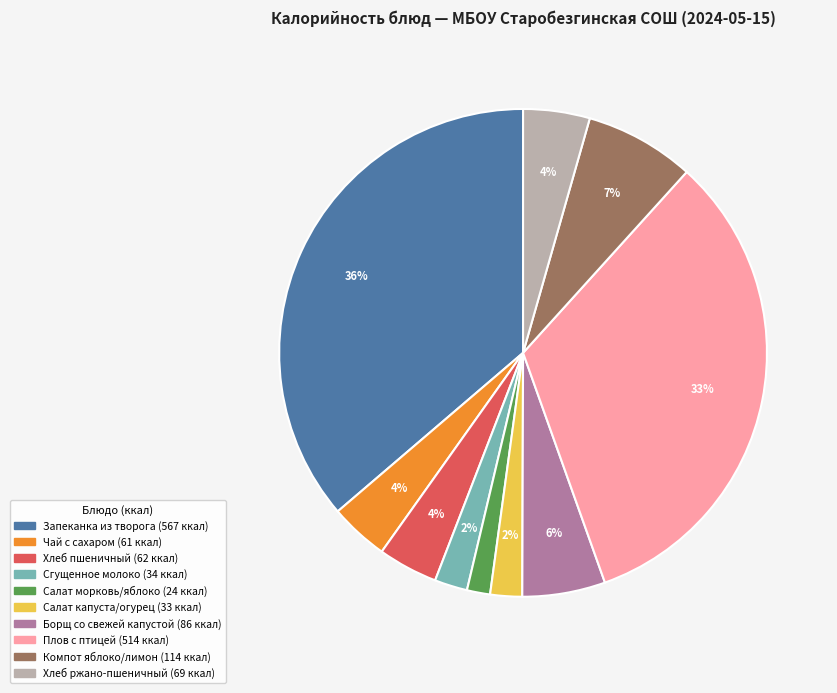

Is there a majority slice in this chart?

No